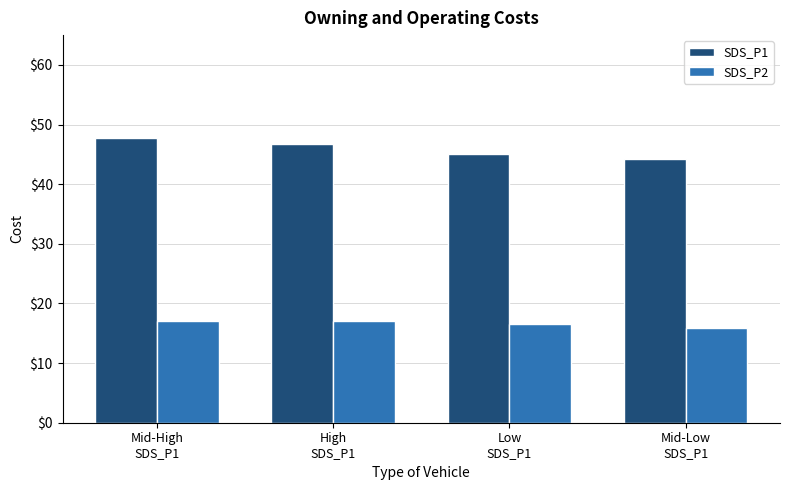

Is it true that SDS_P1 equals 47.8 at Mid-High
SDS_P1?

True